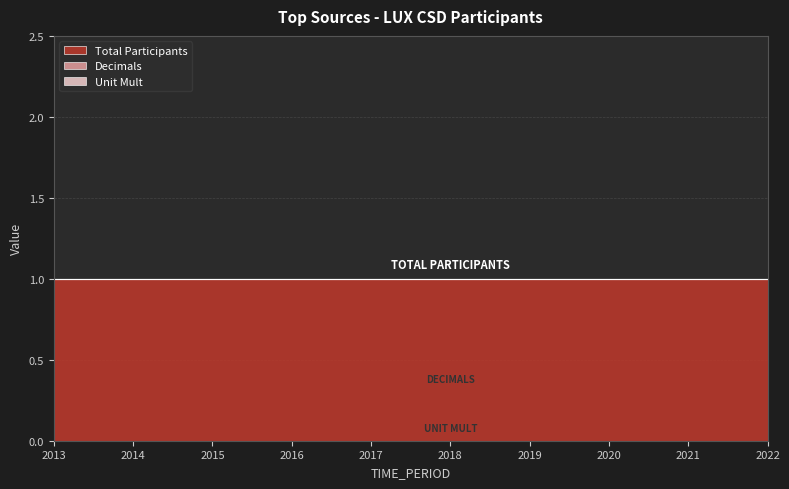

True or false: Total Participants and Unit Mult intersect in this chart.

False